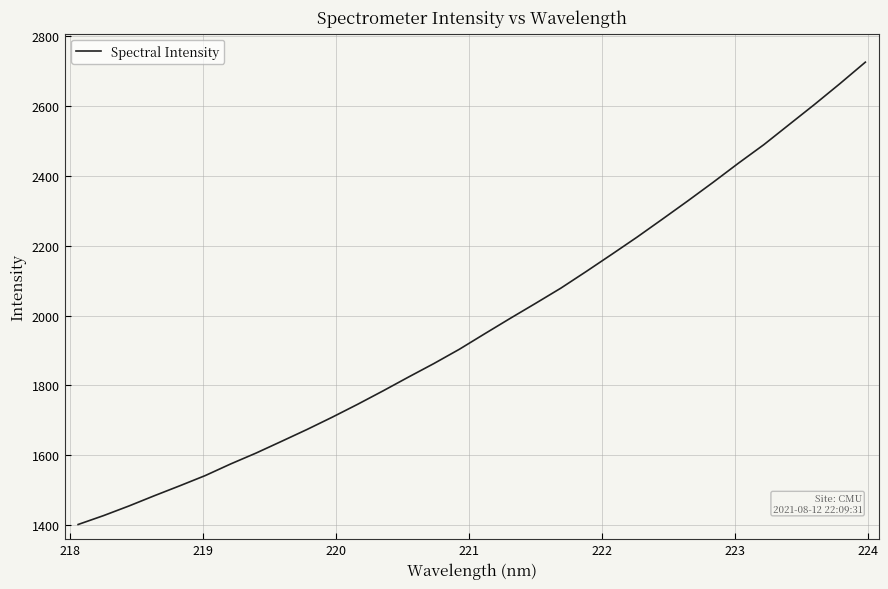

Is this an area chart (filled region under the line)?

No